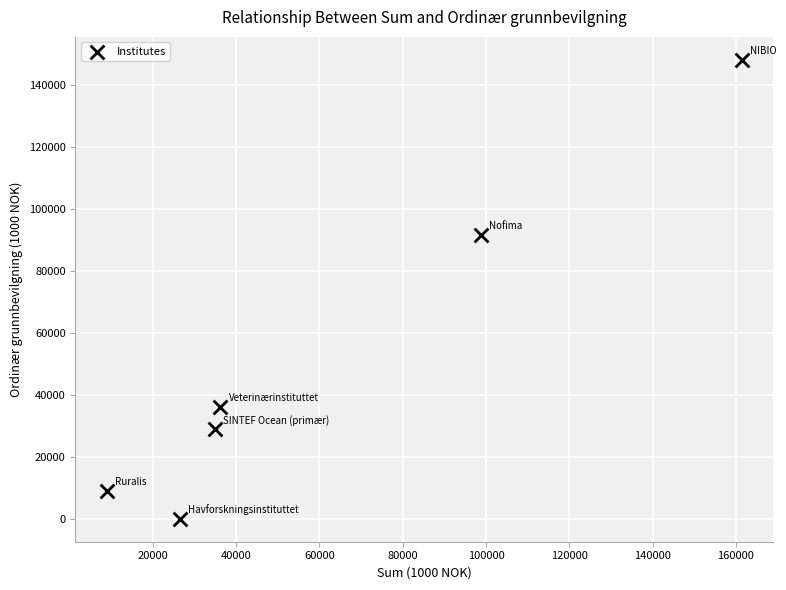

What Y value in the scatter plot is closest to 74034?

91563